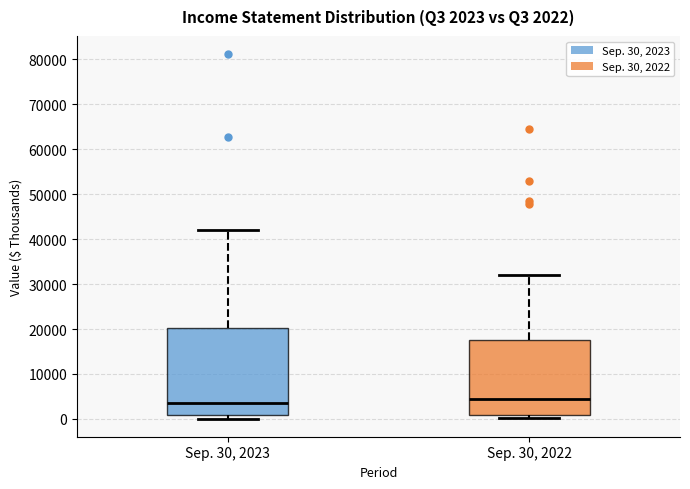

Which box is the tallest, from its lower edge to its upper edge?

Sep. 30, 2023